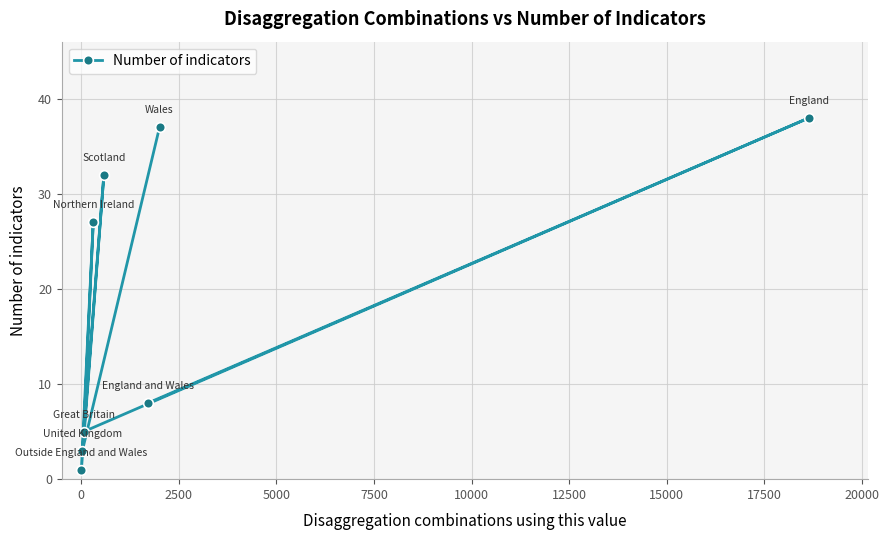

How many interior local peaks (higher than both neighbors) does the data have?

3